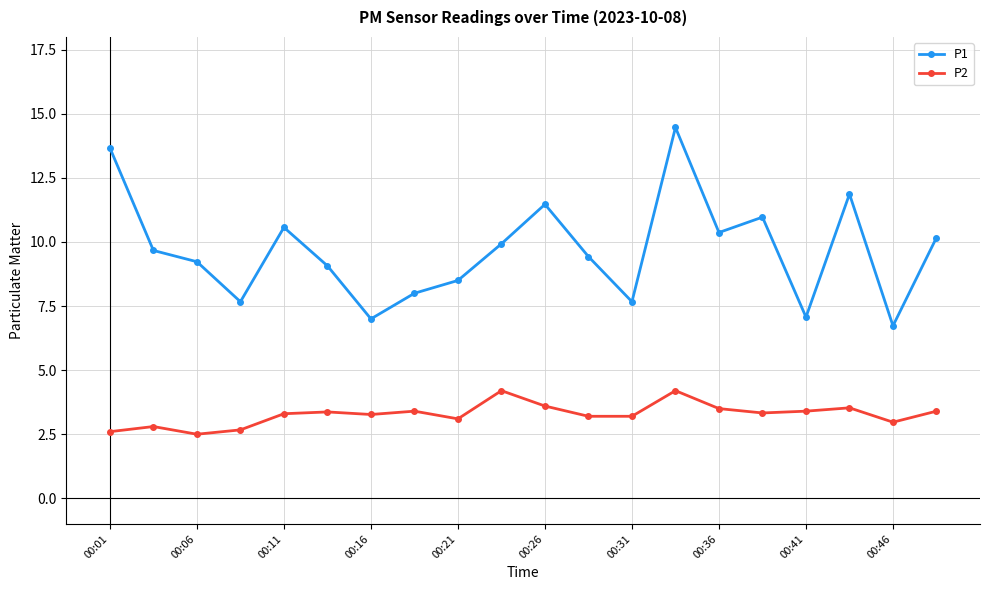

What is the average value of the P2 series?

3.3